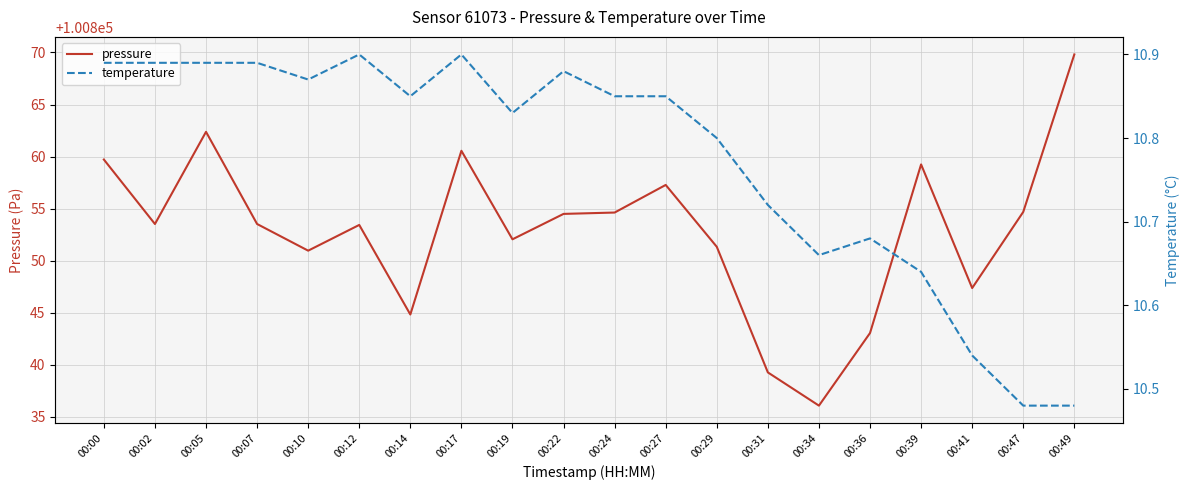

The temperature series shows 19.1 at 00:10. True or false?

False